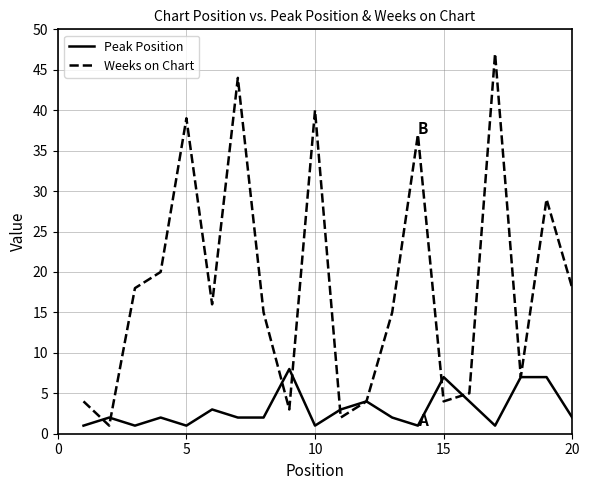

What is the maximum value for Weeks on Chart?

47